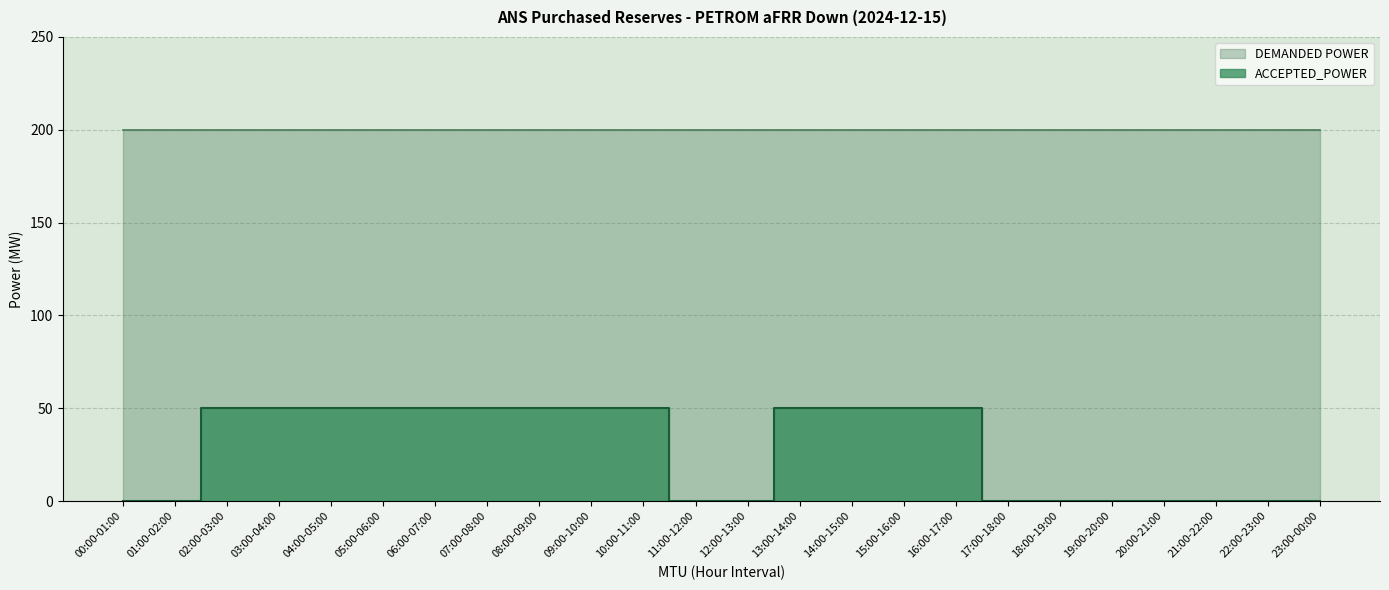

At which category does the chart reach its minimum across all series?

00:00-01:00